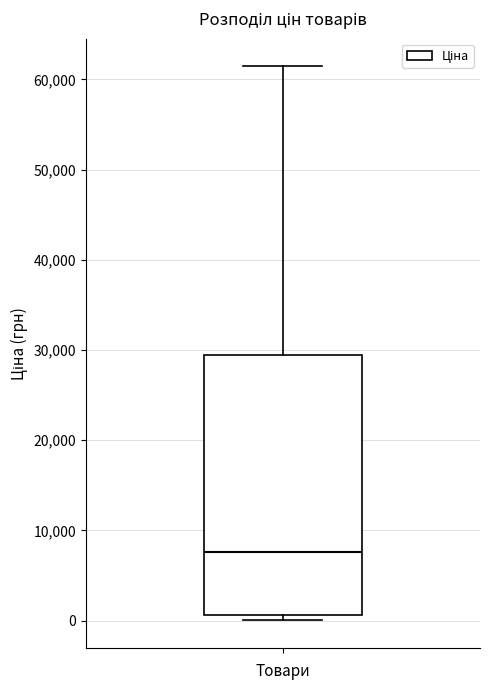

Where does the upper whisker of the box end on the y-axis? The values are not printed on the chart, so give them approximately, as read against the axis.

61000